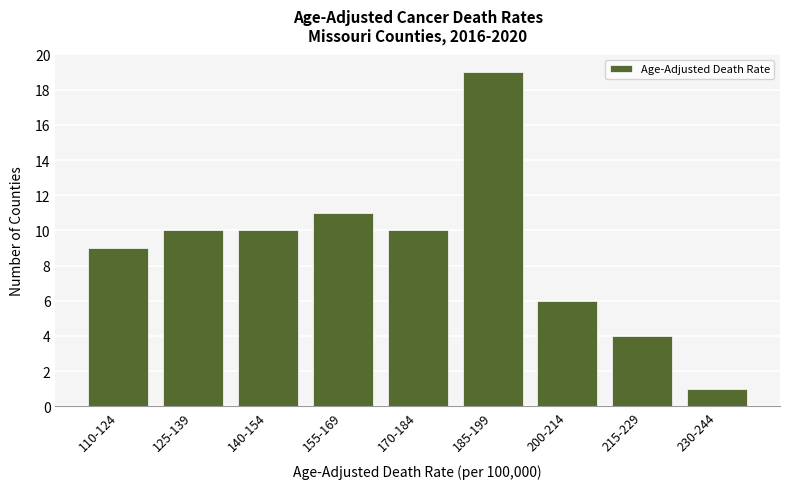

Reading left to right, extract all data points from this chart.

110-124=9	125-139=10	140-154=10	155-169=11	170-184=10	185-199=19	200-214=6	215-229=4	230-244=1